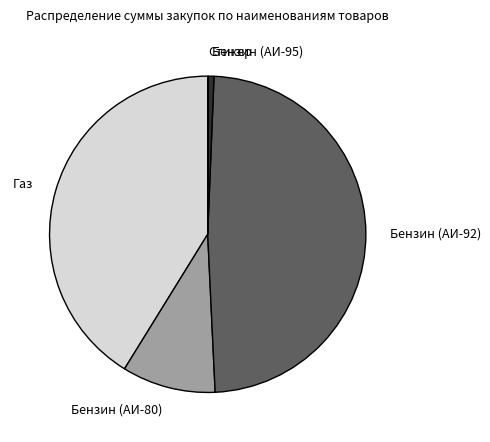

What is the ratio of the value at Бензин (АИ-92) to the value at Газ?

1.2